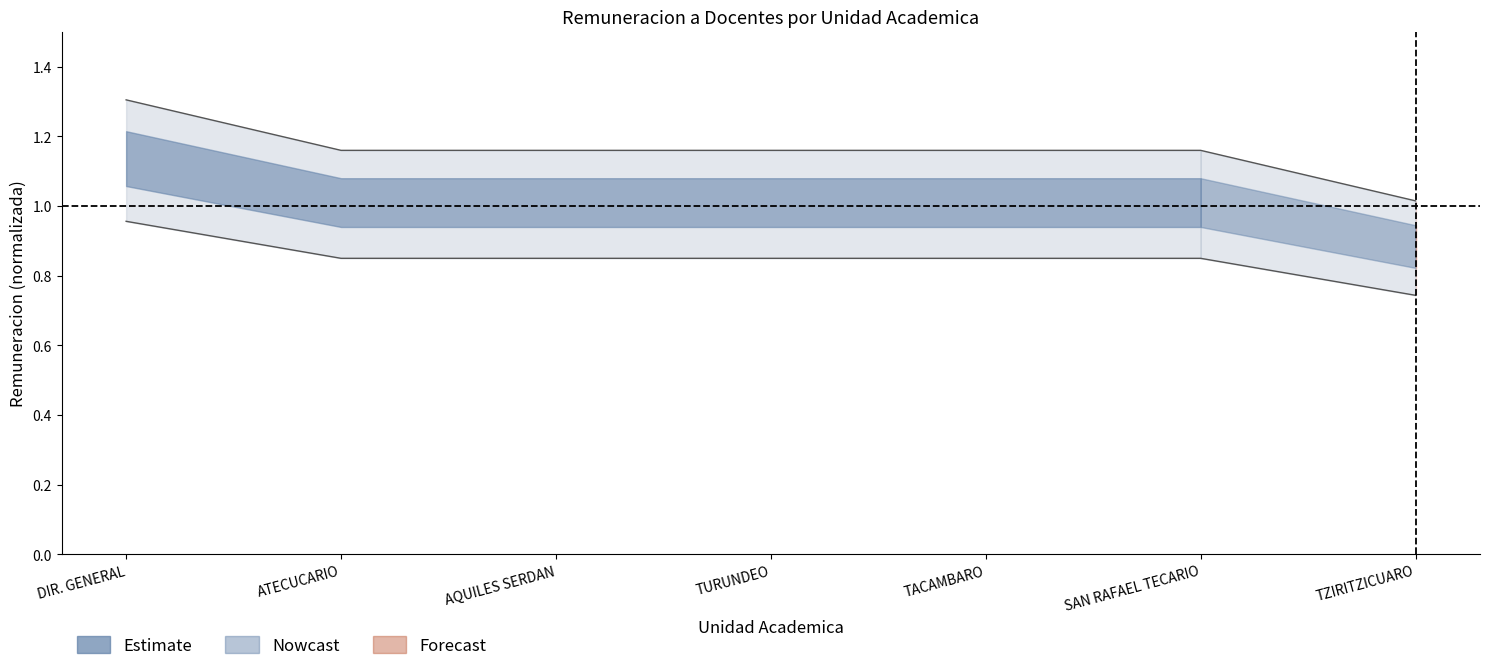

What position from the right is ATECUCARIO?

6